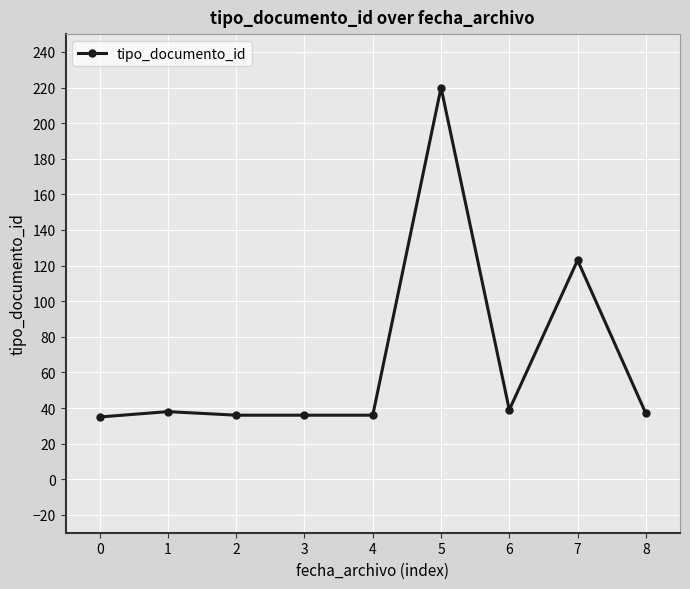

What is the maximum value shown in the chart?

220